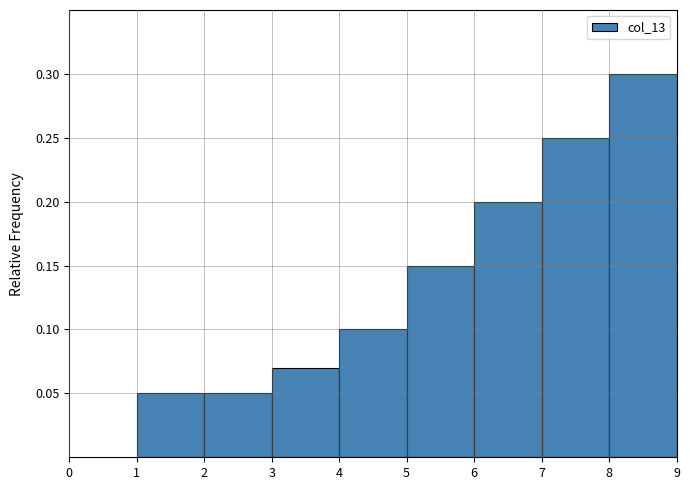

Reading left to right, transcribe this chart: for each bar, give the range it covers on the x-axis and its height. The values are not printed on the chart, so give them approximately, as read against the axis.

1 to 2: 0.05
2 to 3: 0.05
3 to 4: 0.07
4 to 5: 0.10
5 to 6: 0.15
6 to 7: 0.20
7 to 8: 0.25
8 to 9: 0.30